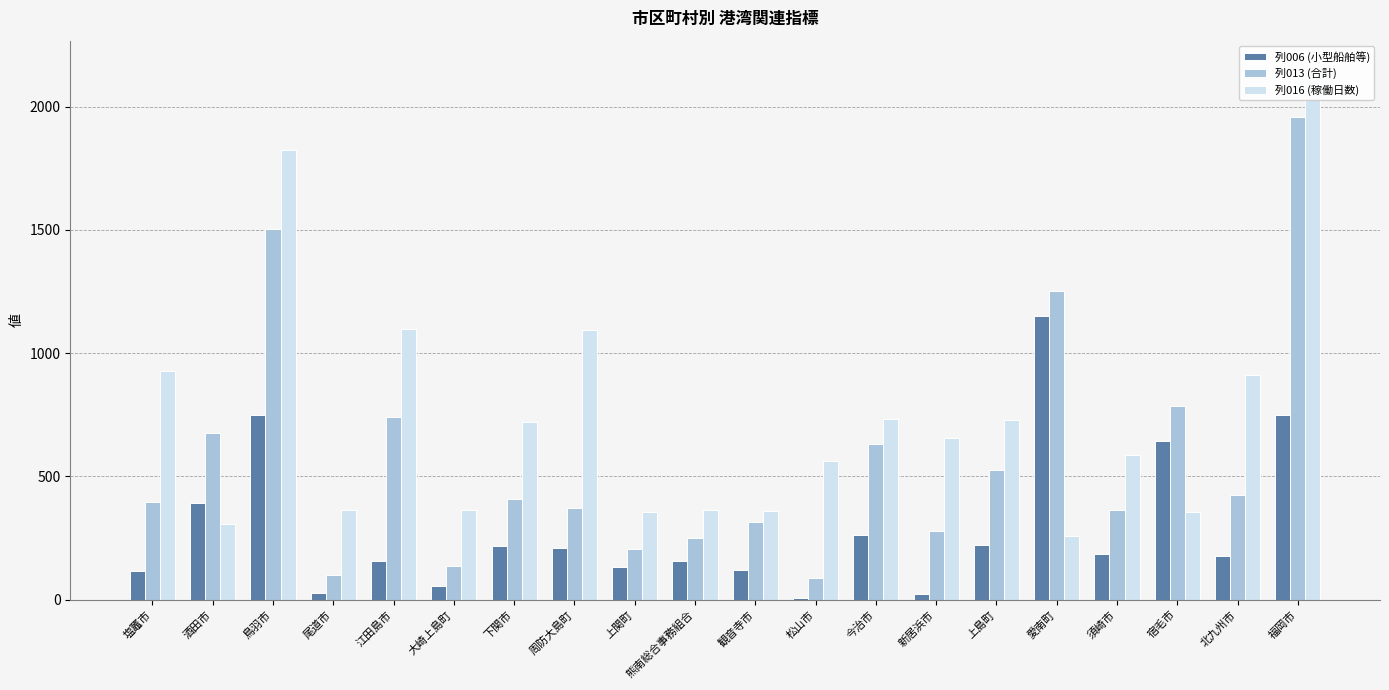

What is the difference between the second highest and second lowest values in the 列013 (合計) series?

1402